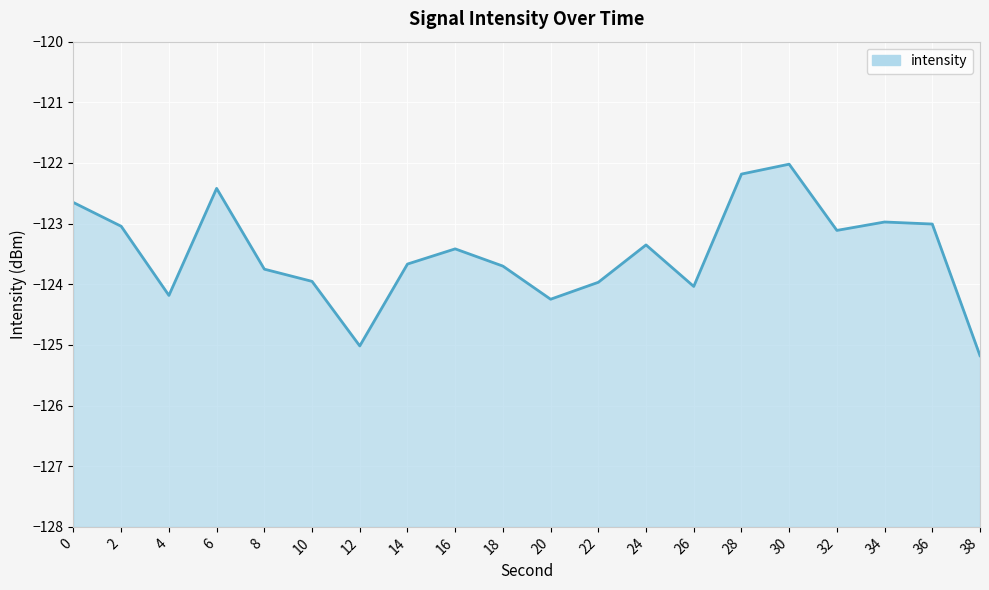

What is the maximum value shown in the chart?

-122.0